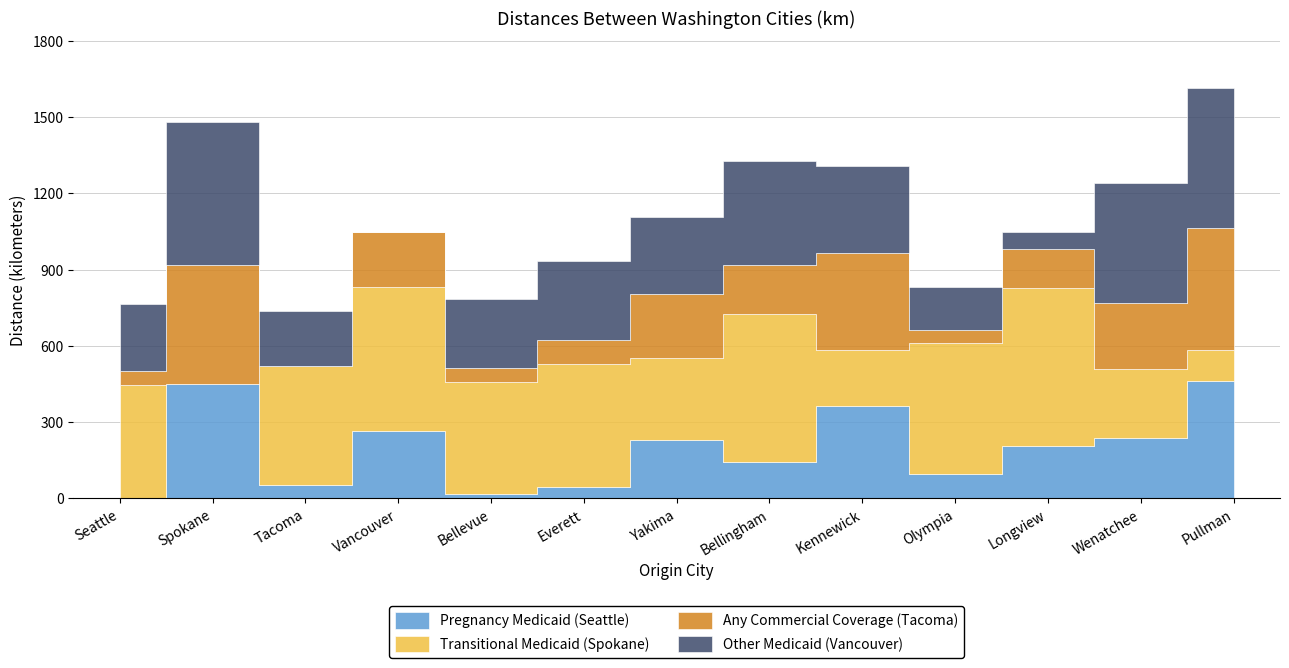

The value of Pregnancy Medicaid (Seattle) at Longview is 205. True or false?

True